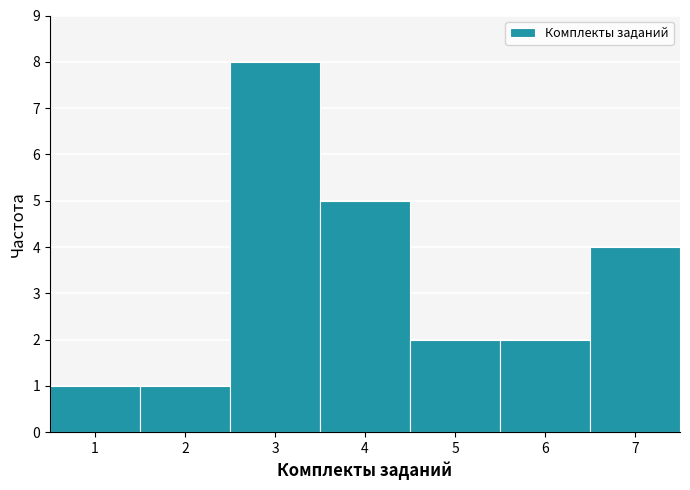

Reading left to right, transcribe this chart: for each bar, give the range it covers on the x-axis and its height. The values are not printed on the chart, so give them approximately, as read against the axis.

0.5 to 1.5: 1
1.5 to 2.5: 1
2.5 to 3.5: 8
3.5 to 4.5: 5
4.5 to 5.5: 2
5.5 to 6.5: 2
6.5 to 7.5: 4